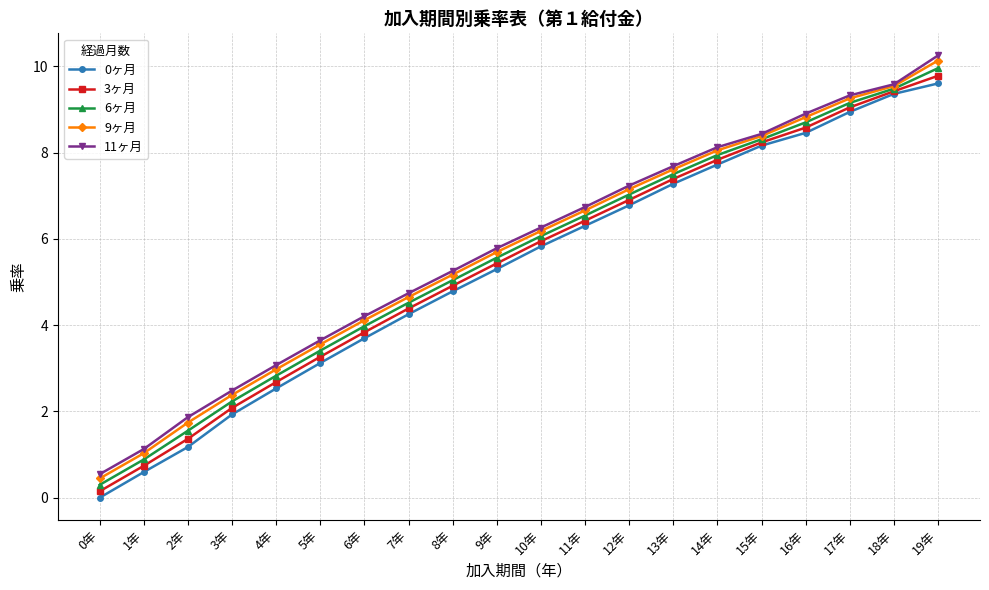

Rank the series at 0年 from lowest to highest value.

0ヶ月, 3ヶ月, 6ヶ月, 9ヶ月, 11ヶ月